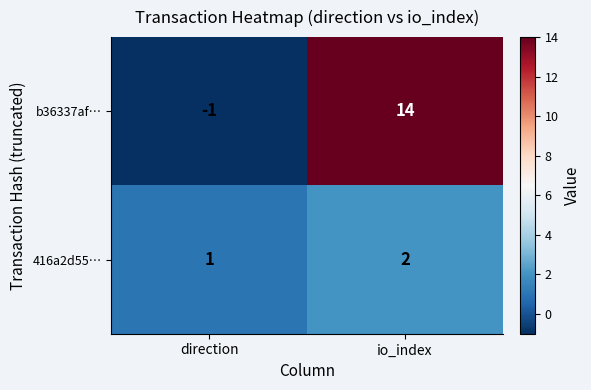

At which category is the sum across all series the highest?

io_index